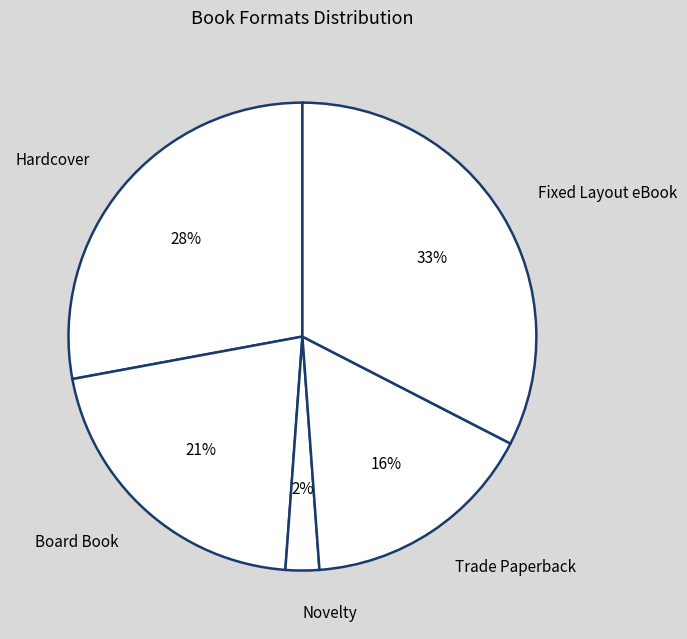

Is it true that Hardcover is 22% of the pie?

False